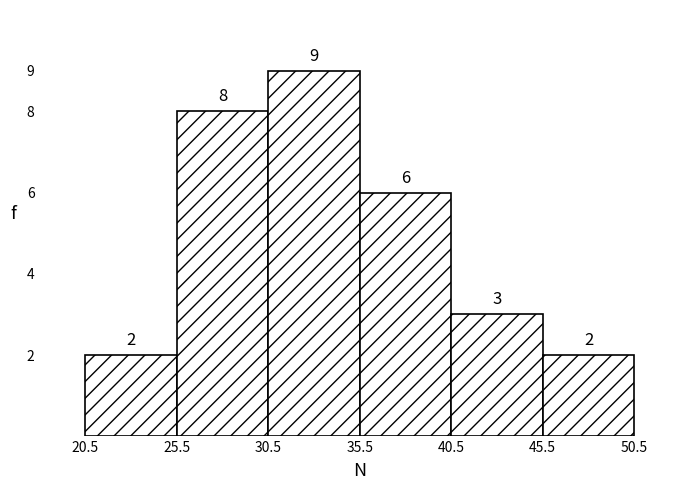

What is the height of the bar covering 45.5 to 50.5 on the x-axis?

2